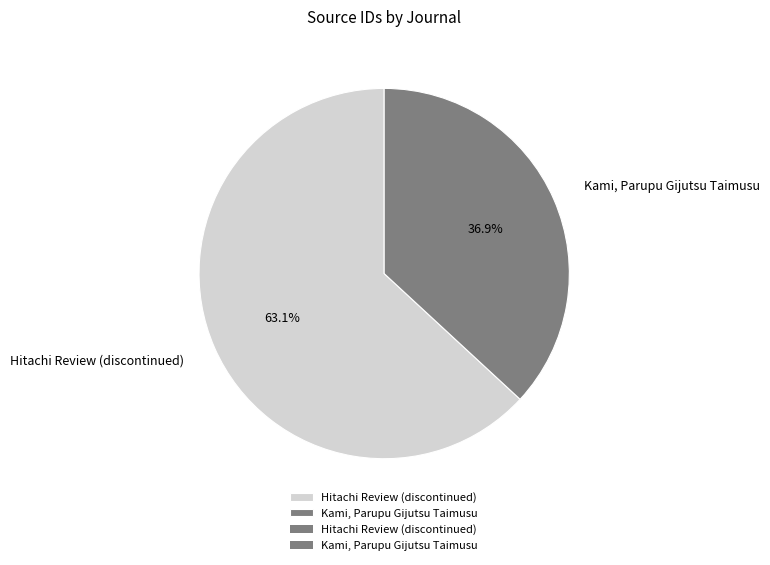

True or false: Kami, Parupu Gijutsu Taimusu accounts for 50% of the total.

False